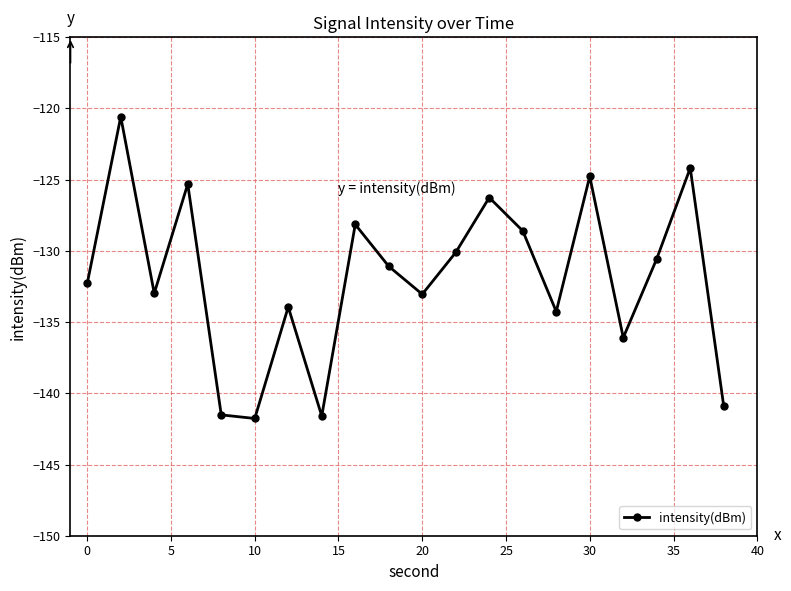

How many points are higher than both their immediate neighbors (excluding endpoints)?

7